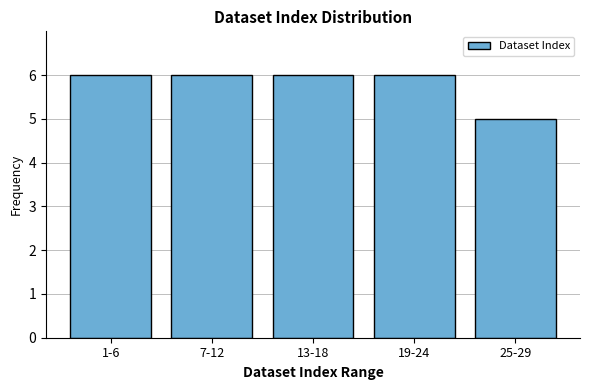

Reading left to right, transcribe all the data shown in this chart.

1-6=6	7-12=6	13-18=6	19-24=6	25-29=5